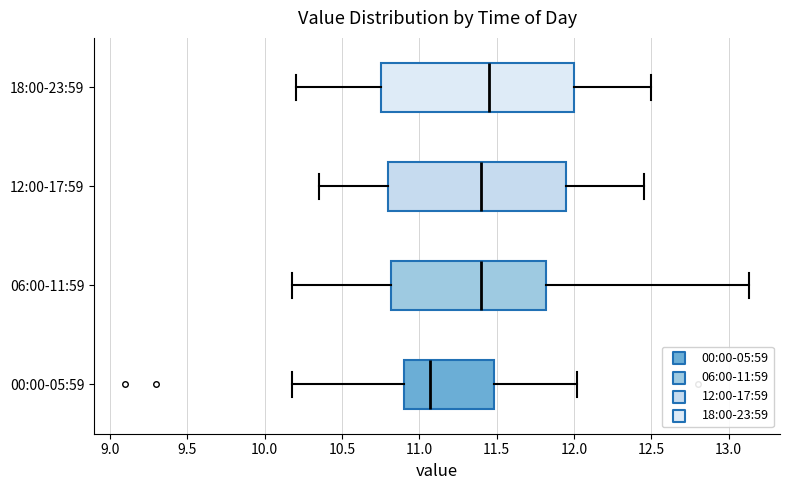

Reading bottom to top, transcribe this box plot: for each box, give where its median line is, the range the box spans, and where its two whiskers end, as read against the x-axis. The values are not printed on the chart, so give them approximately, as read against the axis.

00:00-05:59: median 11.05, box 10.90 to 11.50, whiskers 10.20 to 12.00
06:00-11:59: median 11.40, box 10.80 to 11.80, whiskers 10.20 to 13.15
12:00-17:59: median 11.40, box 10.80 to 11.95, whiskers 10.35 to 12.45
18:00-23:59: median 11.45, box 10.75 to 12.00, whiskers 10.20 to 12.50